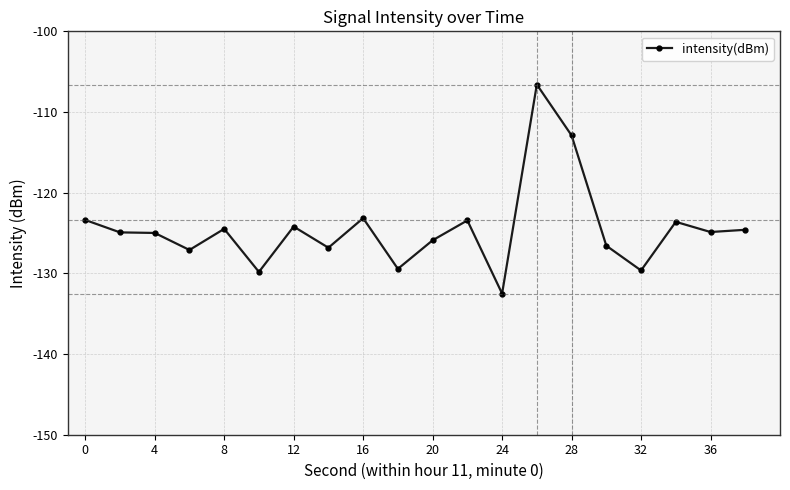

True or false: there are more than 0 points higher than both neighbors.

True